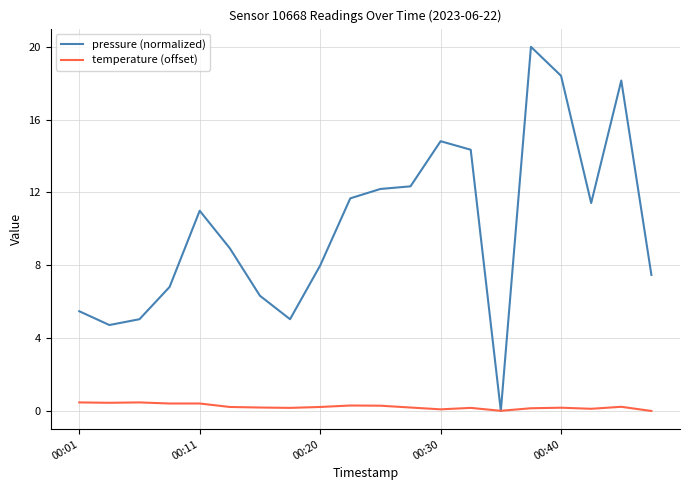

How many values in the pressure (normalized) series exceed 10?

10